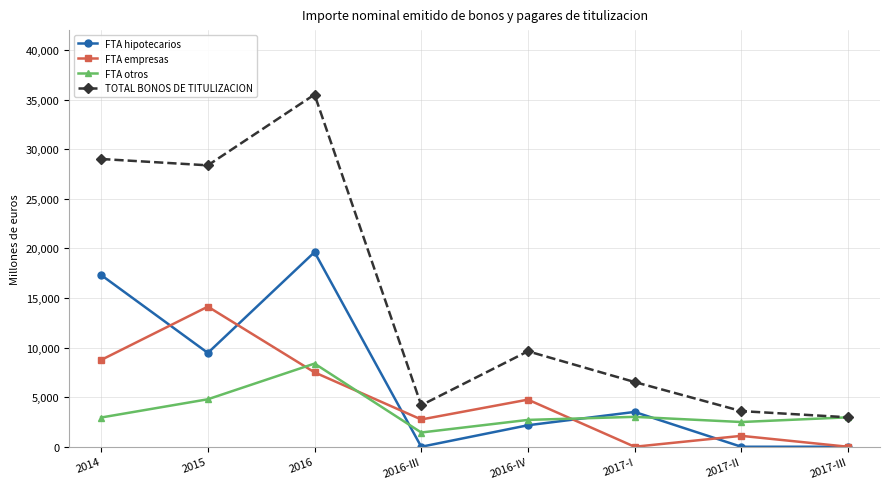

What are all the series names shown in the legend?

FTA hipotecarios, FTA empresas, FTA otros, TOTAL BONOS DE TITULIZACION